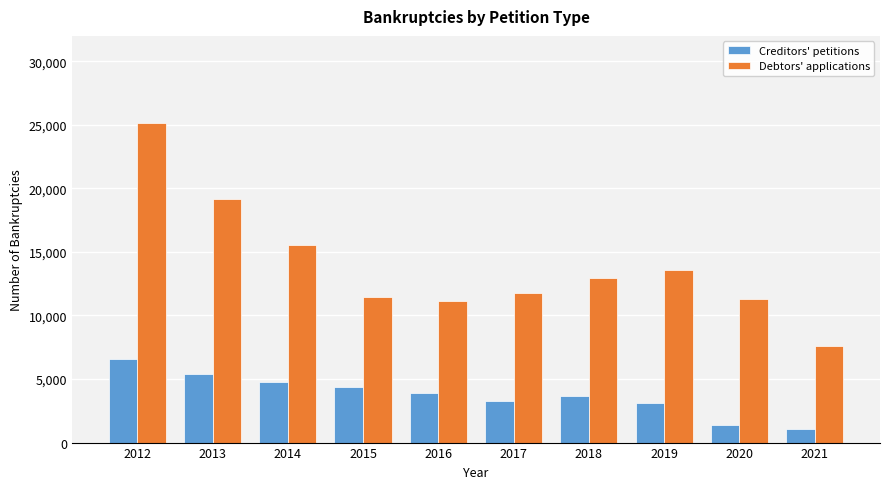

How many values in the Debtors' applications series are below 12982?

5